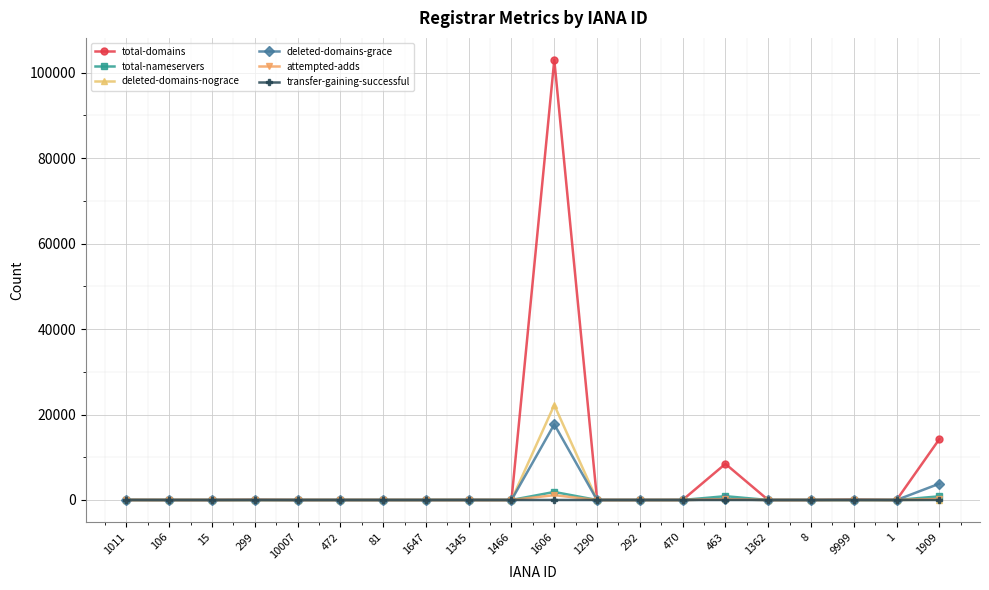

What is the highest value of the deleted-domains-grace series?

17712